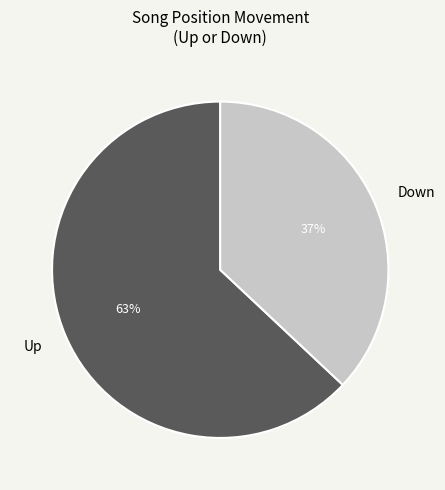

Is the sum of Up and Down greater than half?

Yes